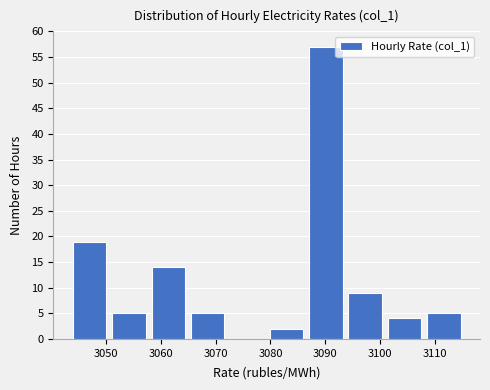

How tall is the bar that spans 3079 to 3086 on the x-axis? Neither the bar edges nor the heights are printed on the chart, so give them approximately, as read against the axes.

2